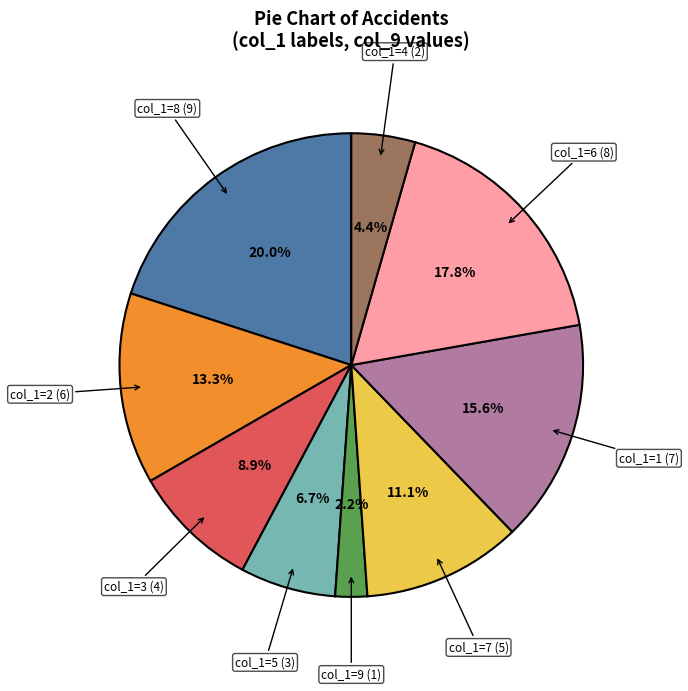

Between col_1=3 (4) and col_1=4 (2), which is larger?

col_1=3 (4)